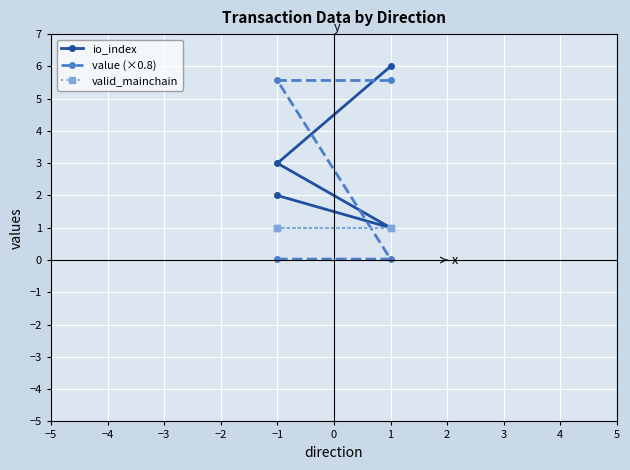

Which series changed the most between −1 and 1?

io_index